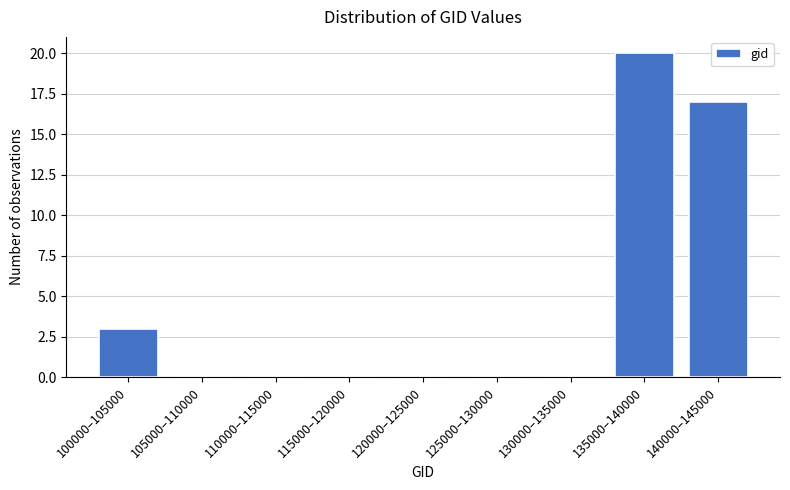

Reading left to right, what are all the values shown in this chart?

100000–105000=3	105000–110000=0	110000–115000=0	115000–120000=0	120000–125000=0	125000–130000=0	130000–135000=0	135000–140000=20	140000–145000=17